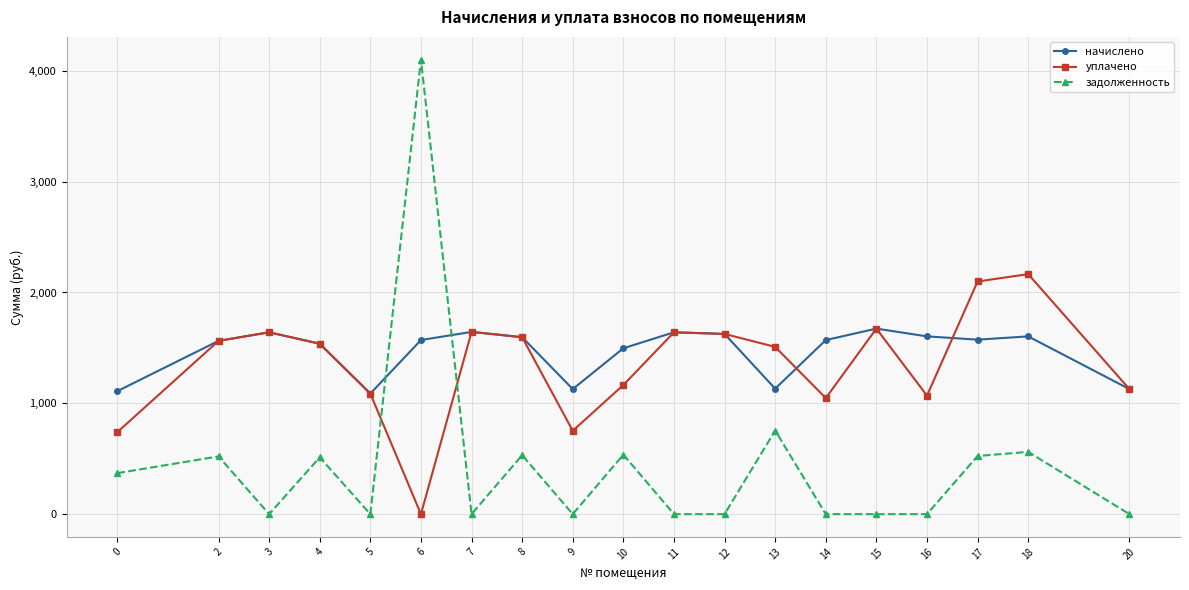

What is the value of the начислено point at the 5th from the left?

1087.7